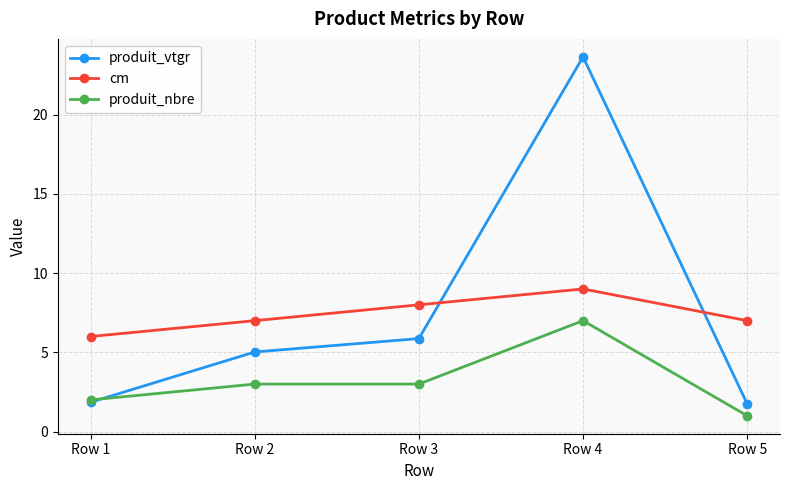

Which series has the largest range (max minus min)?

produit_vtgr